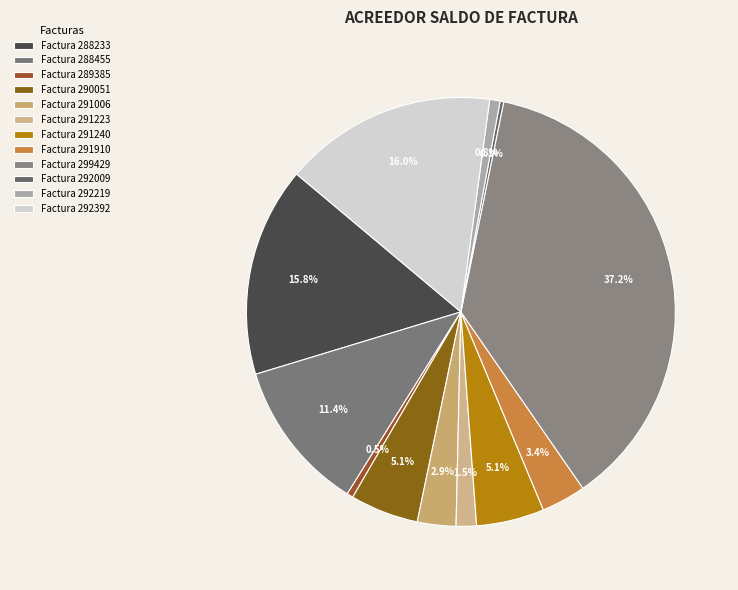

Which slice is the smallest?

292009